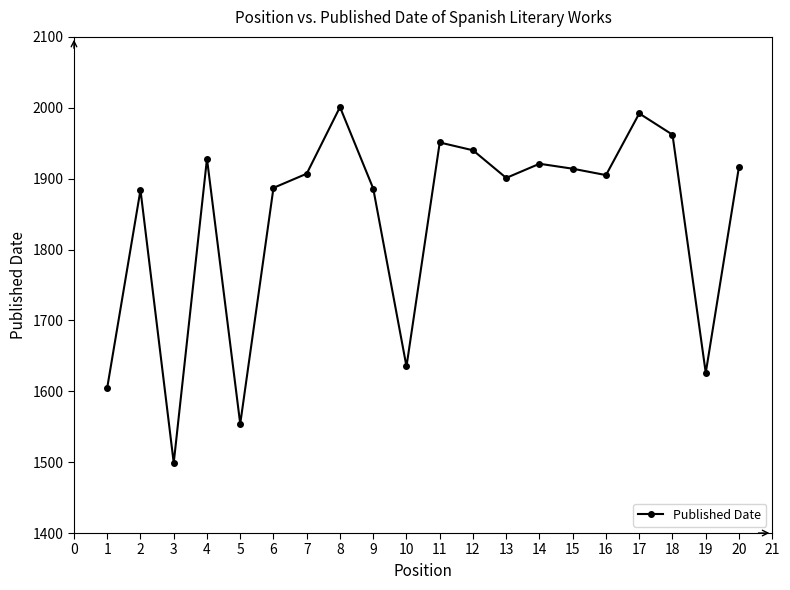

What is the value of the 4th point from the left?

1928